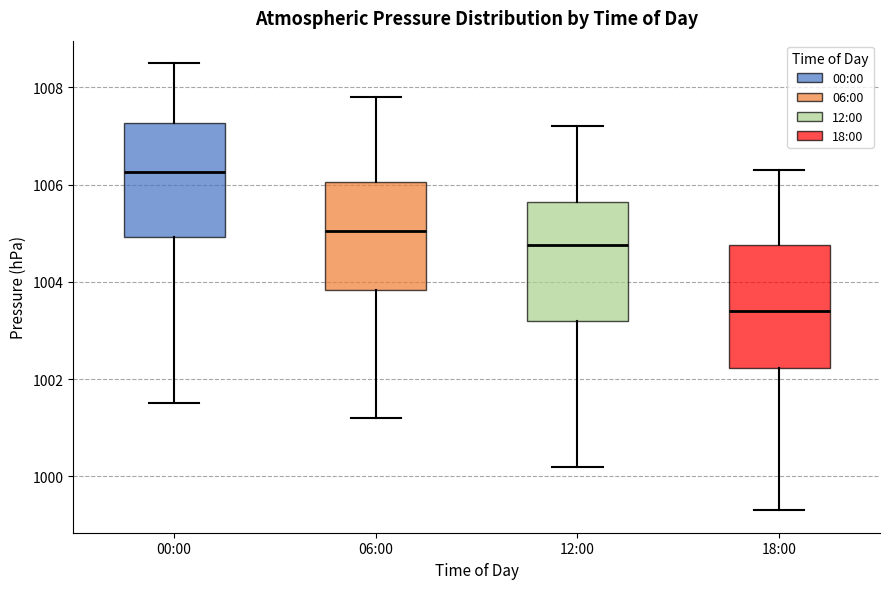

Which box has the lowest median line?

18:00